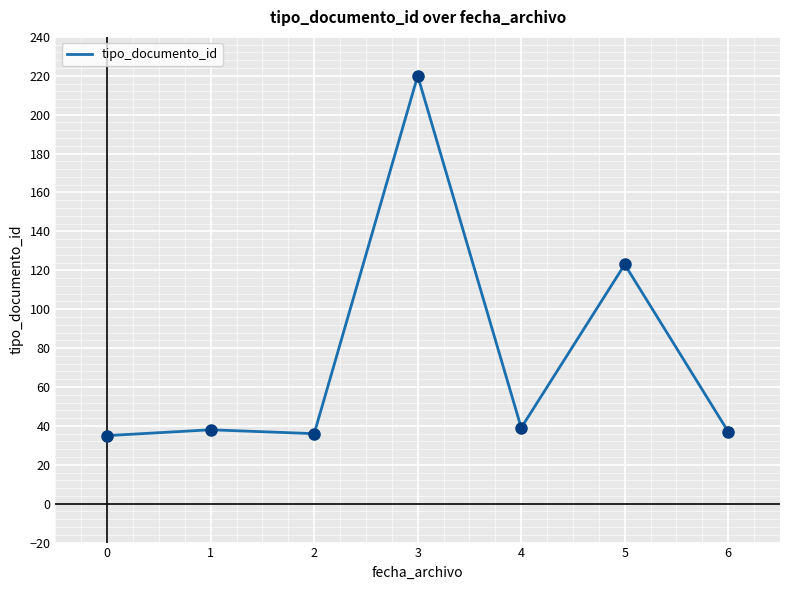

At which category does the chart reach its peak across all series?

3